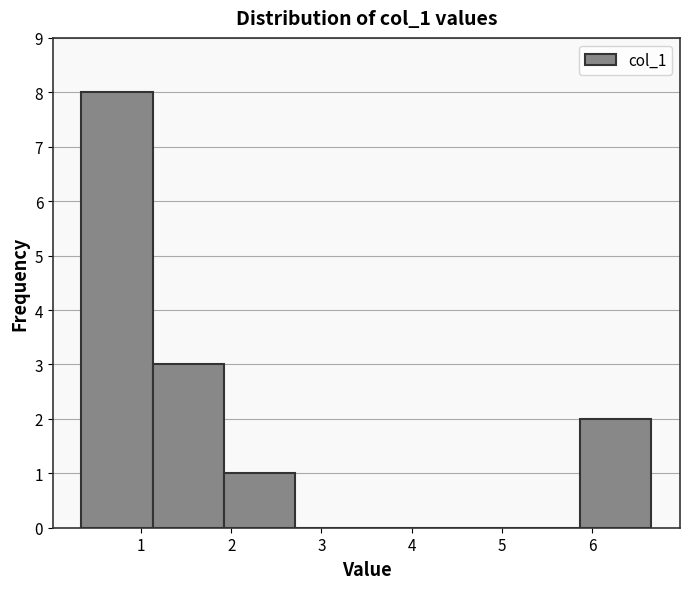

Over which range of the x-axis is the bar tallest?

0.34 to 1.13